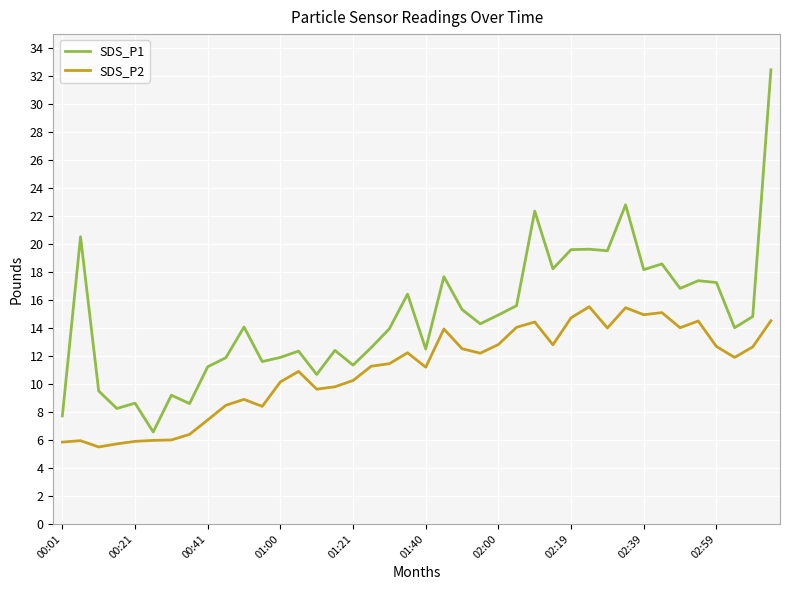

List the series in order of their overall mean, highest first.

SDS_P1, SDS_P2